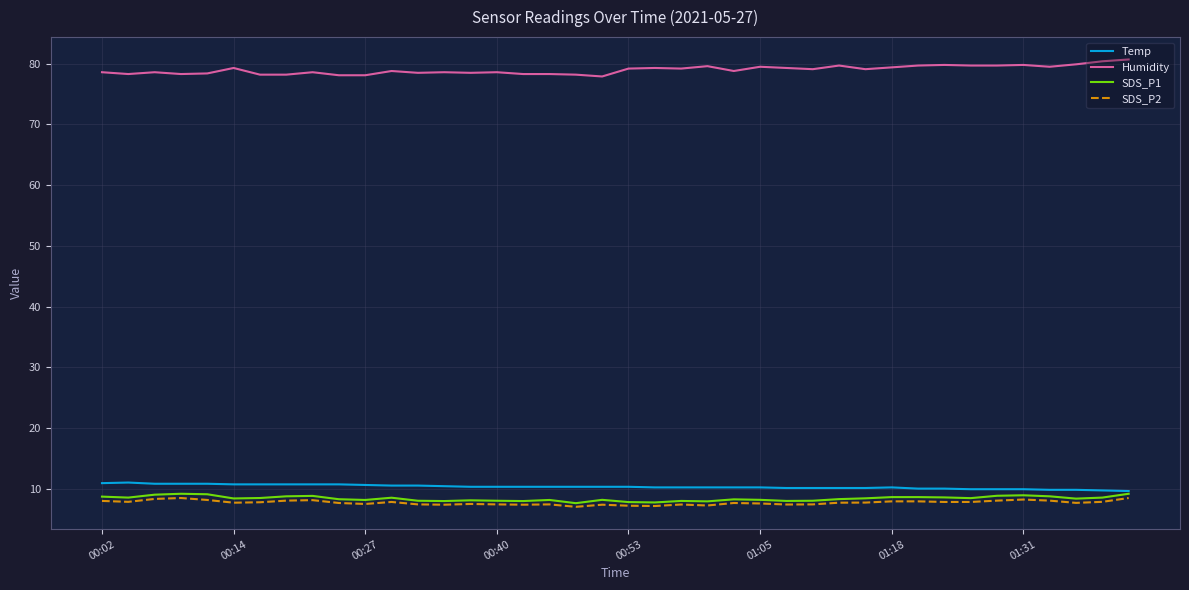

Does the chart display data point markers on the line(s)?

No